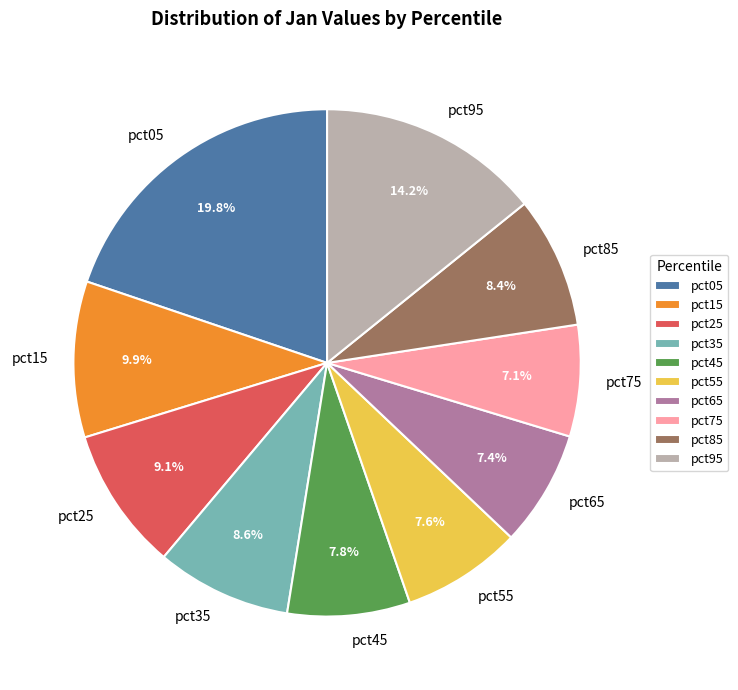

Is it true that pct25 is 15% of the pie?

False